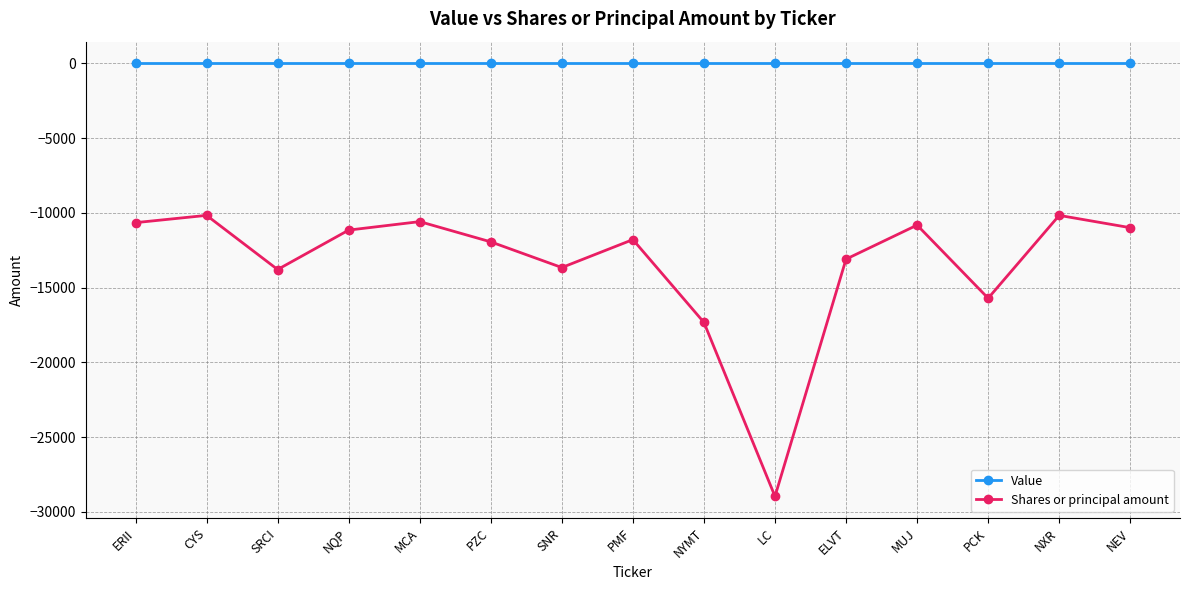

True or false: Value and Shares or principal amount intersect in this chart.

False